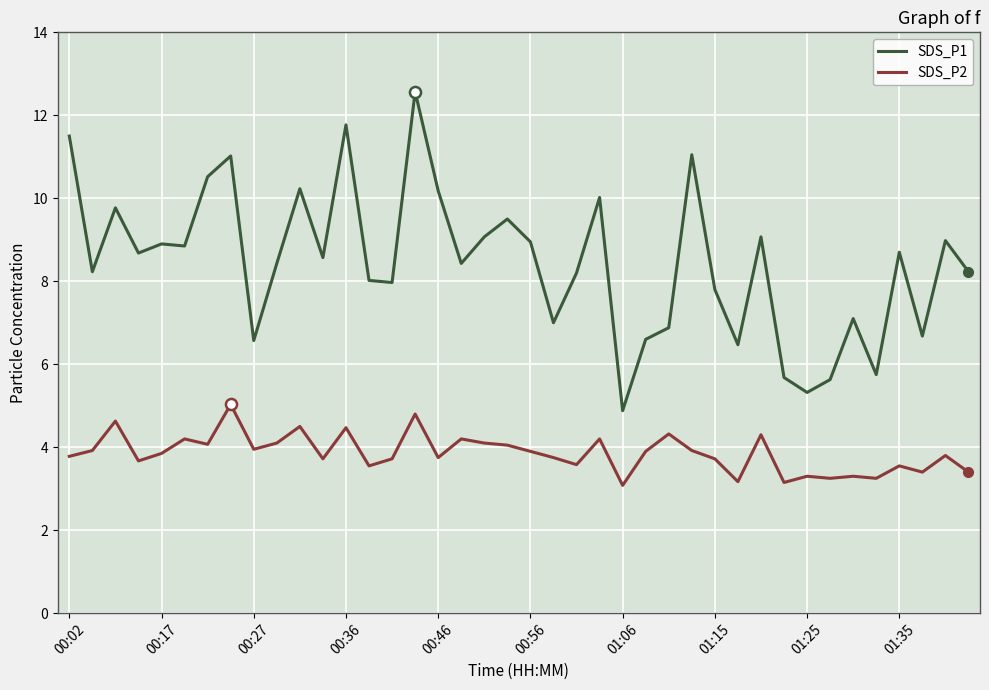

Which series has the largest total across all categories?

SDS_P1